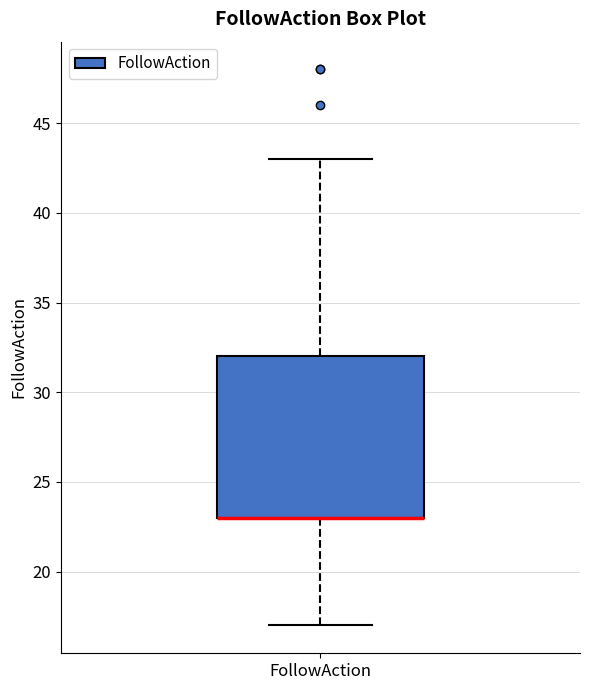

Where is the upper edge of the box for FollowAction on the y-axis? The values are not printed on the chart, so give them approximately, as read against the axis.

32